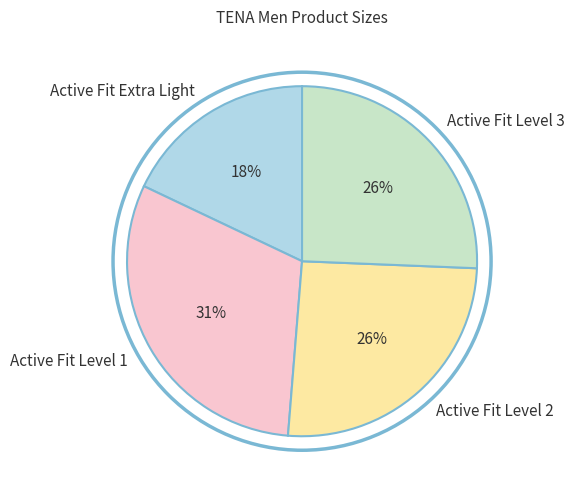

How many slices are in this pie chart?

4